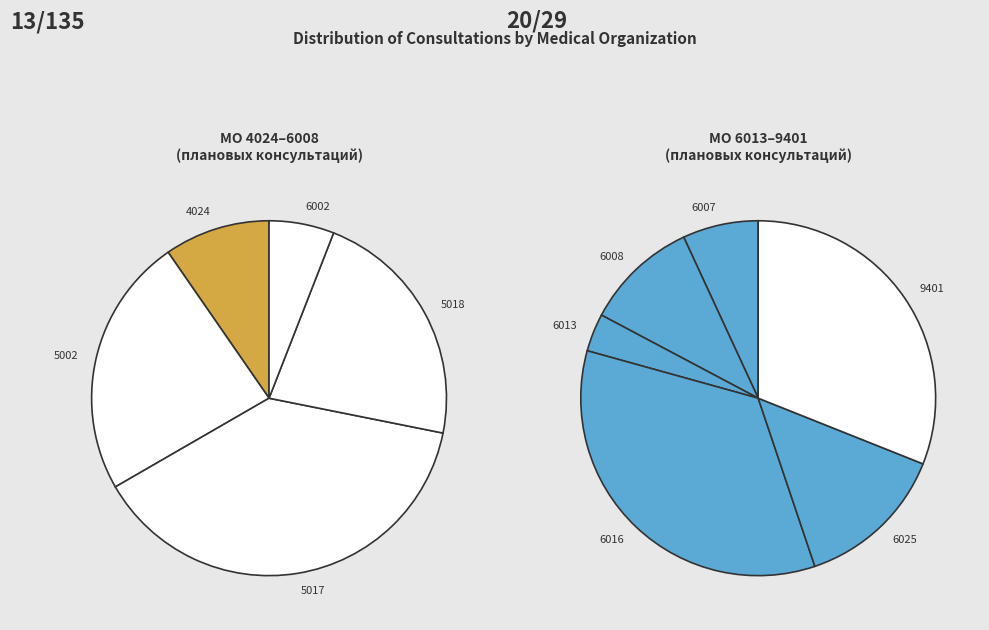

Which slice is the largest?

5017